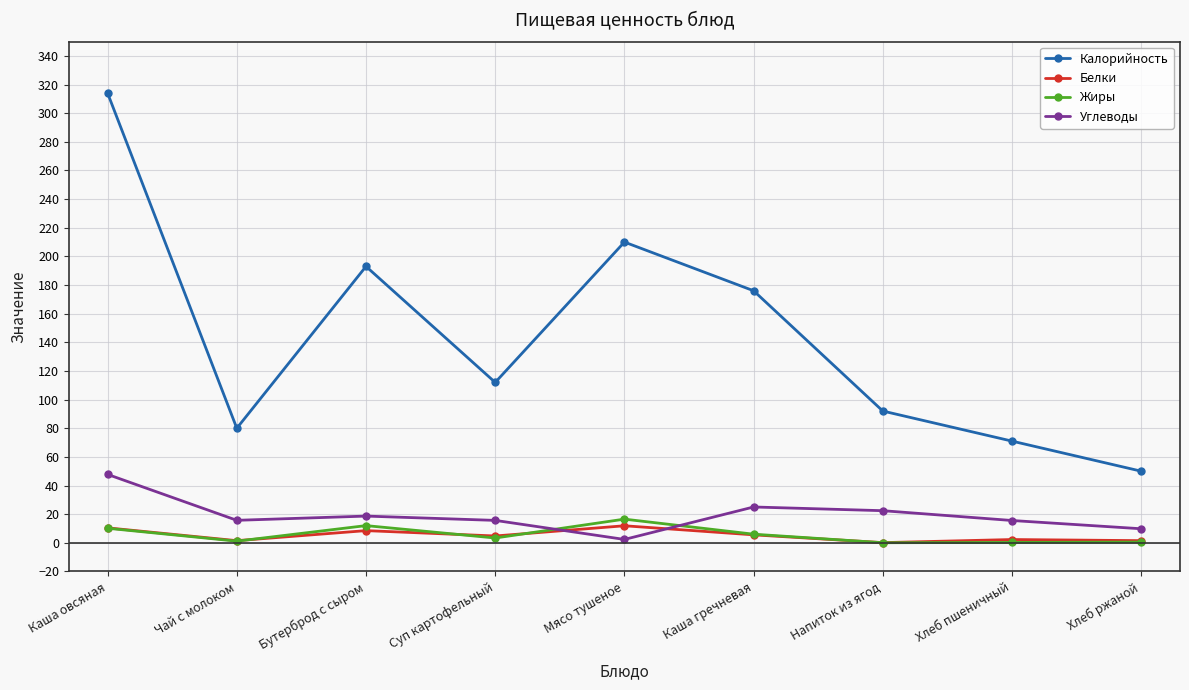

What are all the series names shown in the legend?

Калорийность, Белки, Жиры, Углеводы